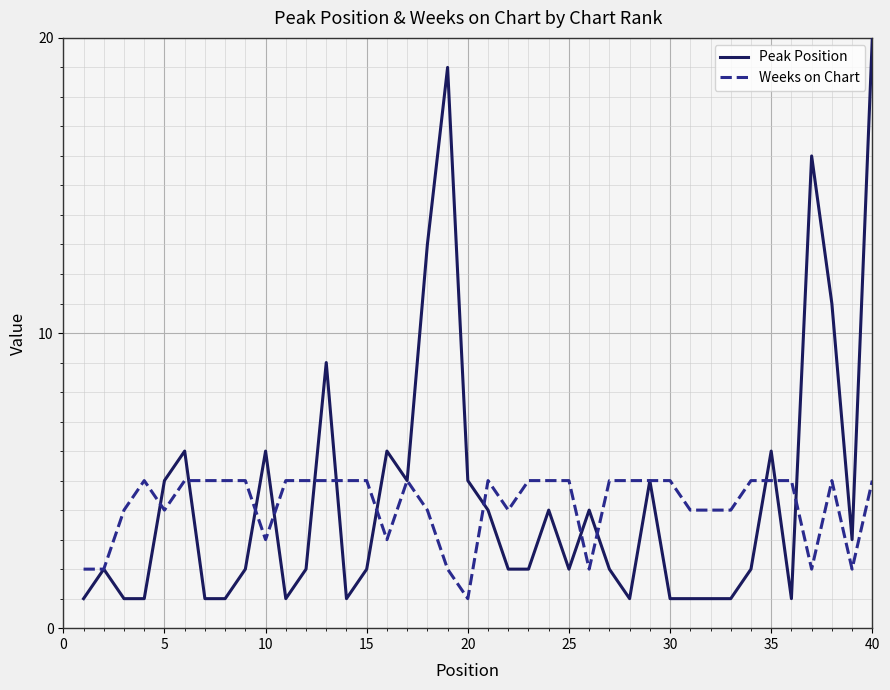

What is the sum of all Peak Position values?

178